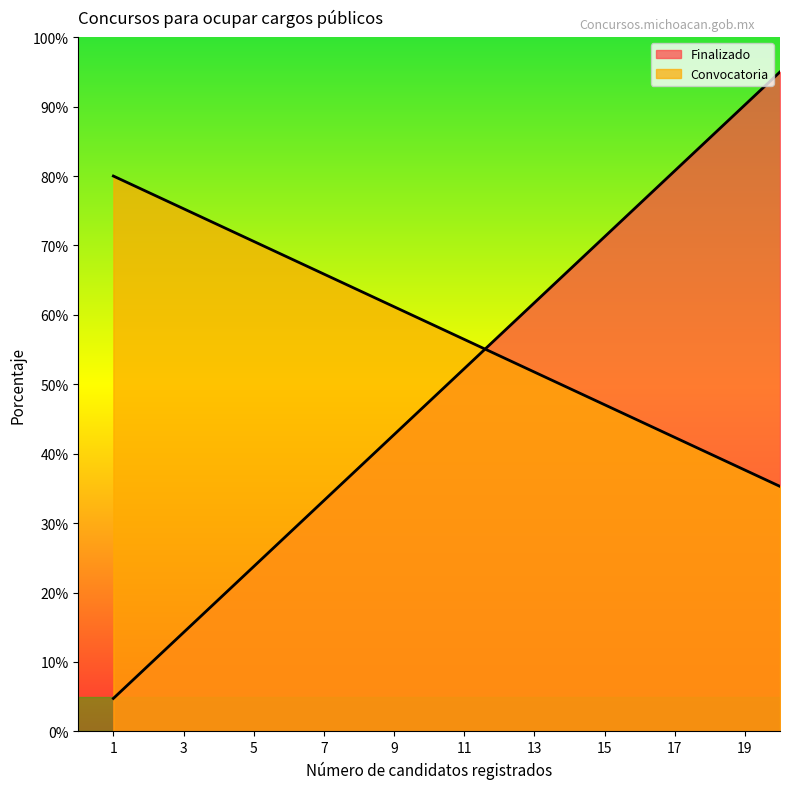

What is the value of the Finalizado point at the 16th from the left?

76.0